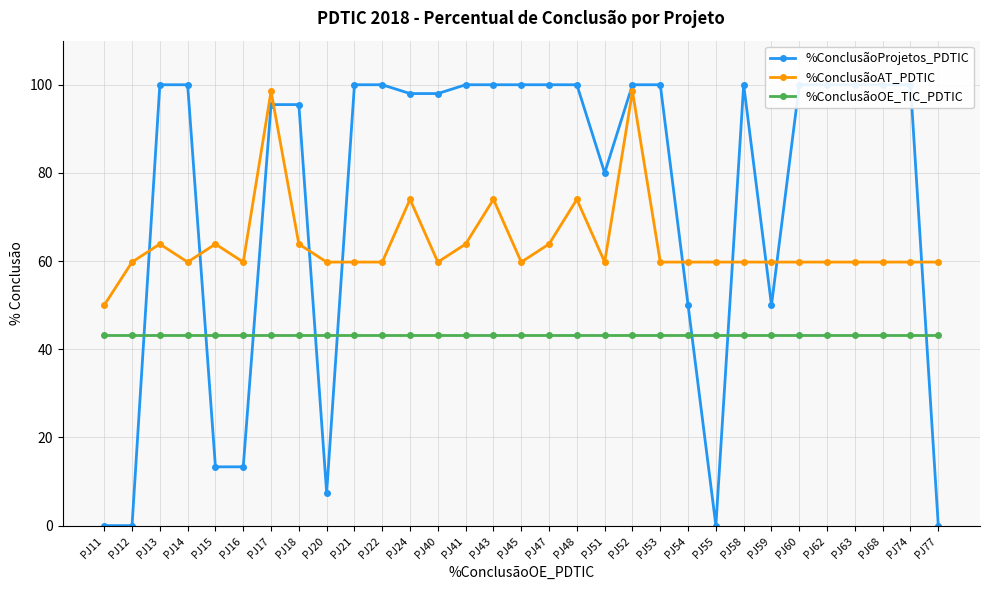

Rank the series at PJ17 from lowest to highest value.

%ConclusãoOE_TIC_PDTIC, %ConclusãoProjetos_PDTIC, %ConclusãoAT_PDTIC